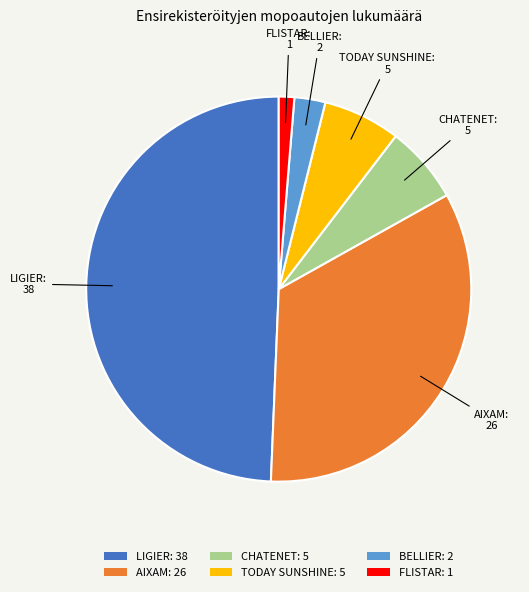

Does LIGIER: 38 account for over 50% of the chart?

No